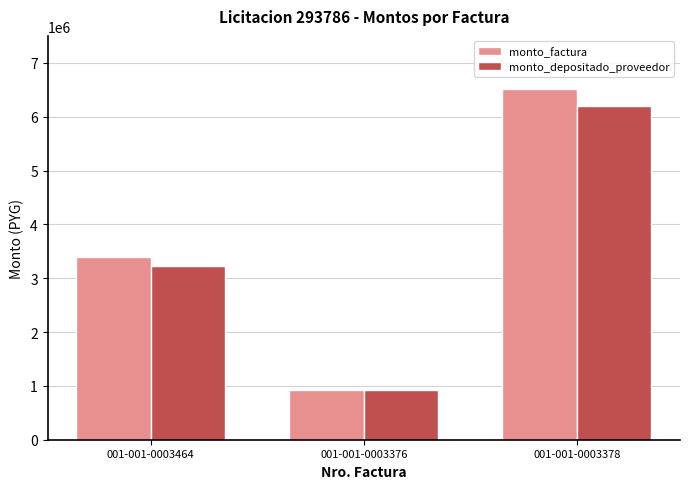

What is the difference between the highest and lowest values at 001-001-0003378?

319108